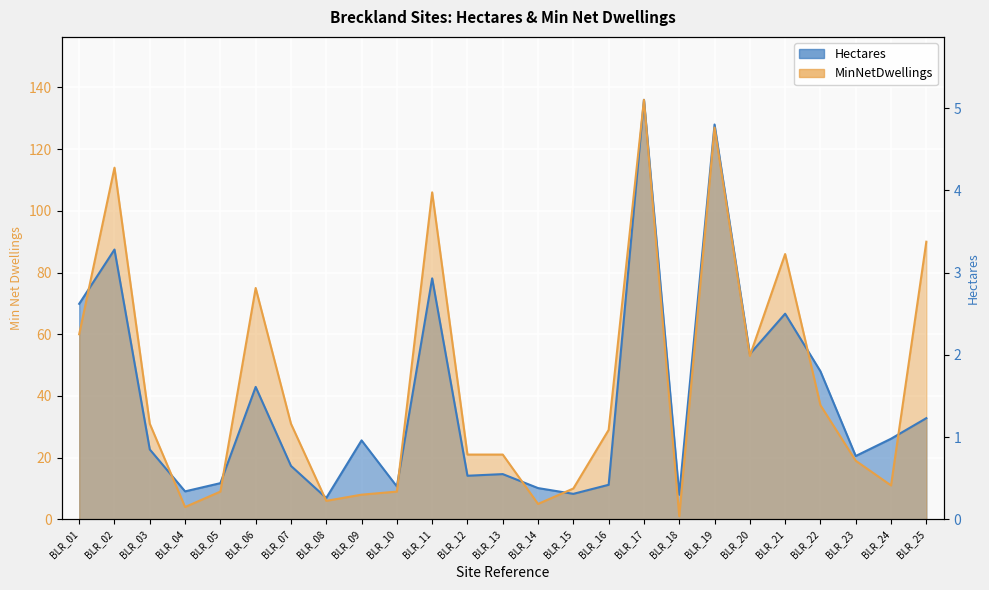

What is the difference between the MinNetDwellings values at BLR_08 and BLR_12?

15.0